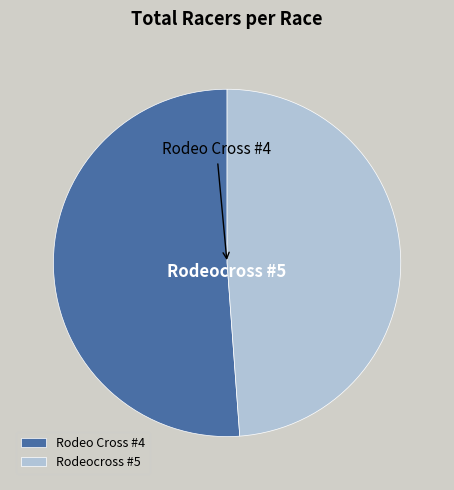

To the nearest percent, what is the difference between the Rodeocross #5 and Rodeo Cross #4 slice percentages?

2%